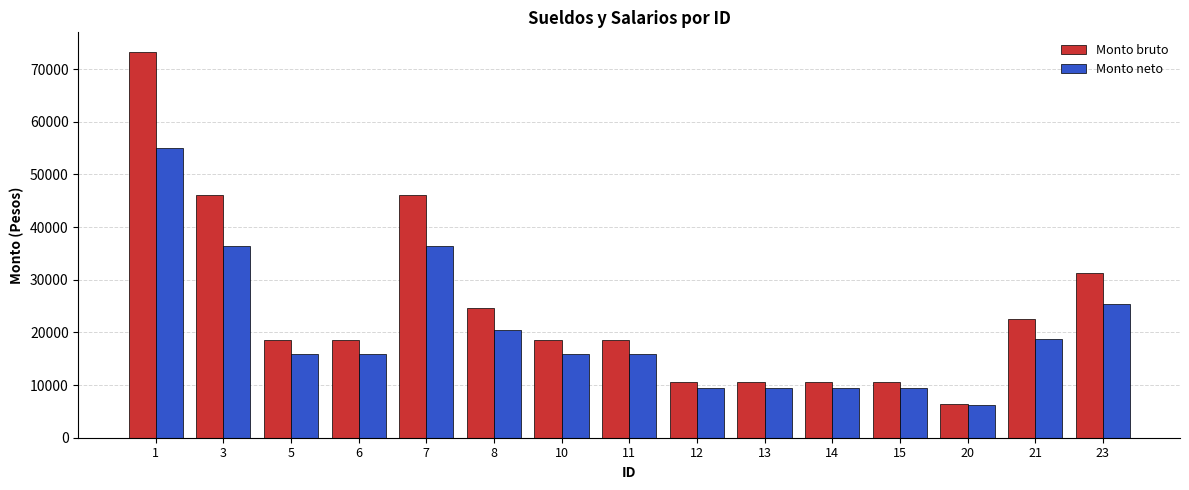

Is it true that Monto bruto equals 32622.5 at 11?

False